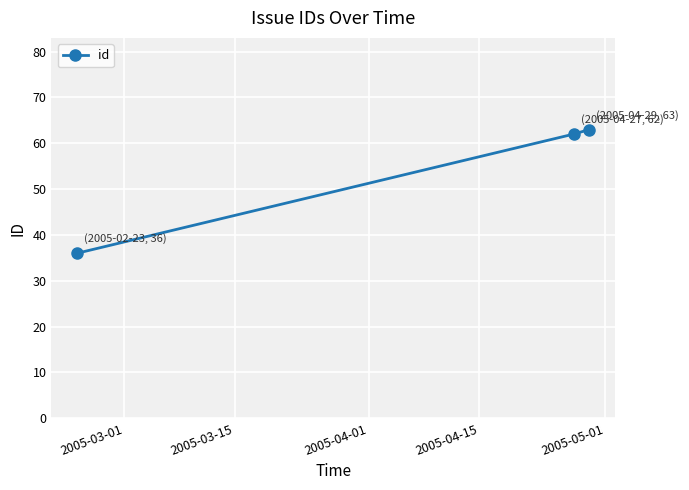

What is the smallest value displayed?

36